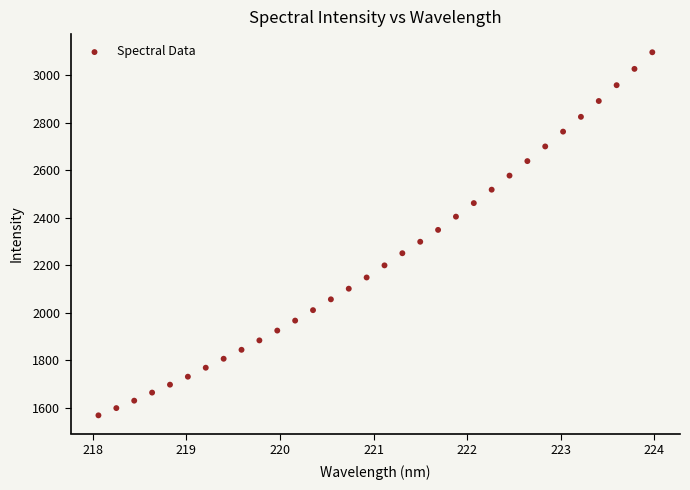

What is the range of Y values (max minus min)?

1529.0